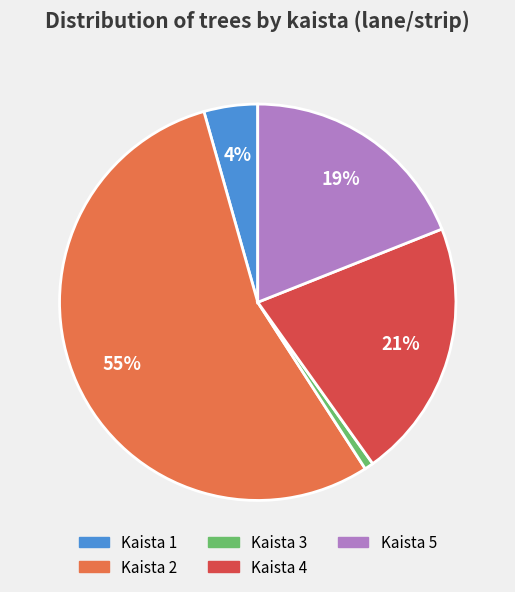

How many slices are in this pie chart?

5